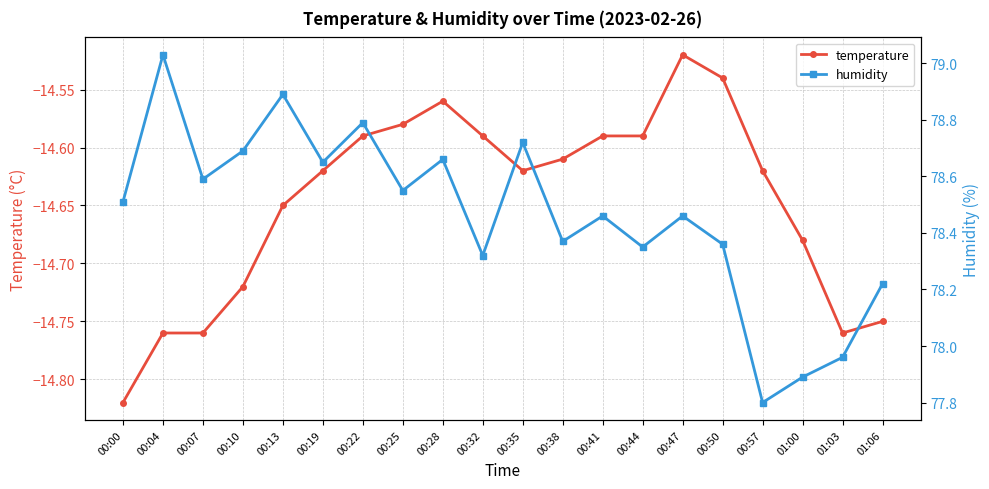

Which series has the widest spread of values?

humidity